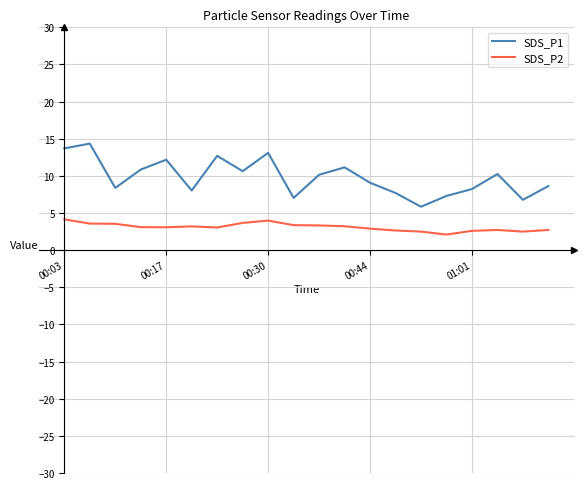

What are all the series names shown in the legend?

SDS_P1, SDS_P2